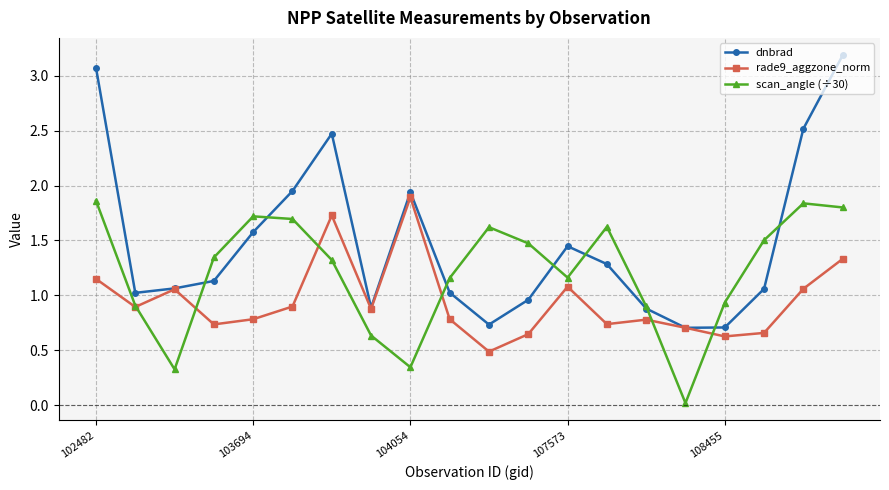

True or false: scan_angle (÷30) has more than 2 points higher than both neighbors.

True